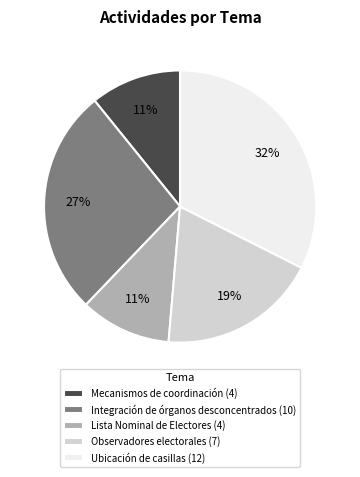

Count the number of slices in the pie.

5